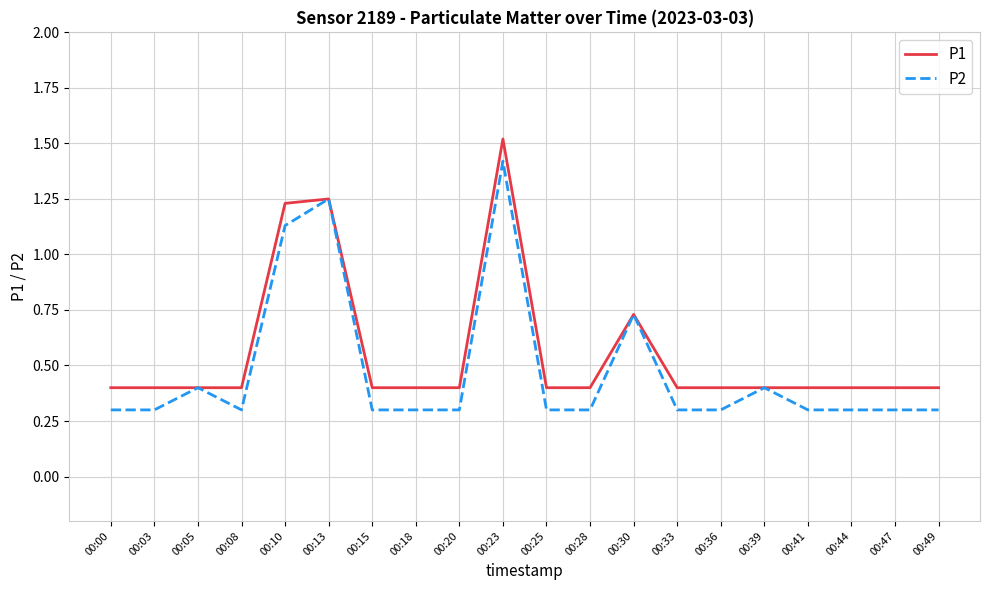

What is the minimum value shown in the chart?

0.3